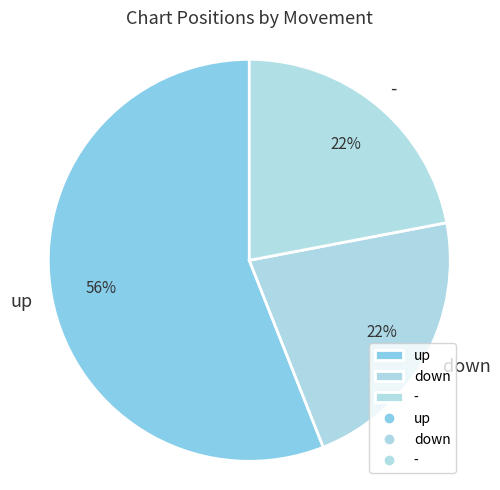

What is the largest slice in the pie chart?

up